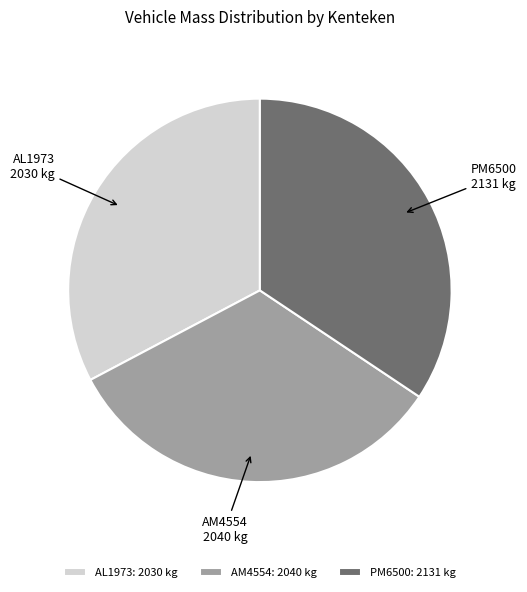

Is the sum of PM6500 and AL1973 greater than half?

Yes